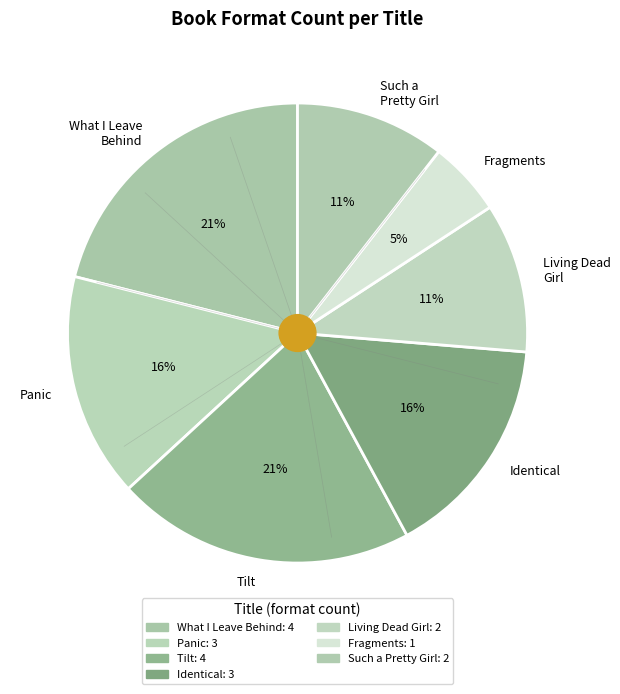

To the nearest percent, what percentage of the pie is What I Leave Behind?

21%